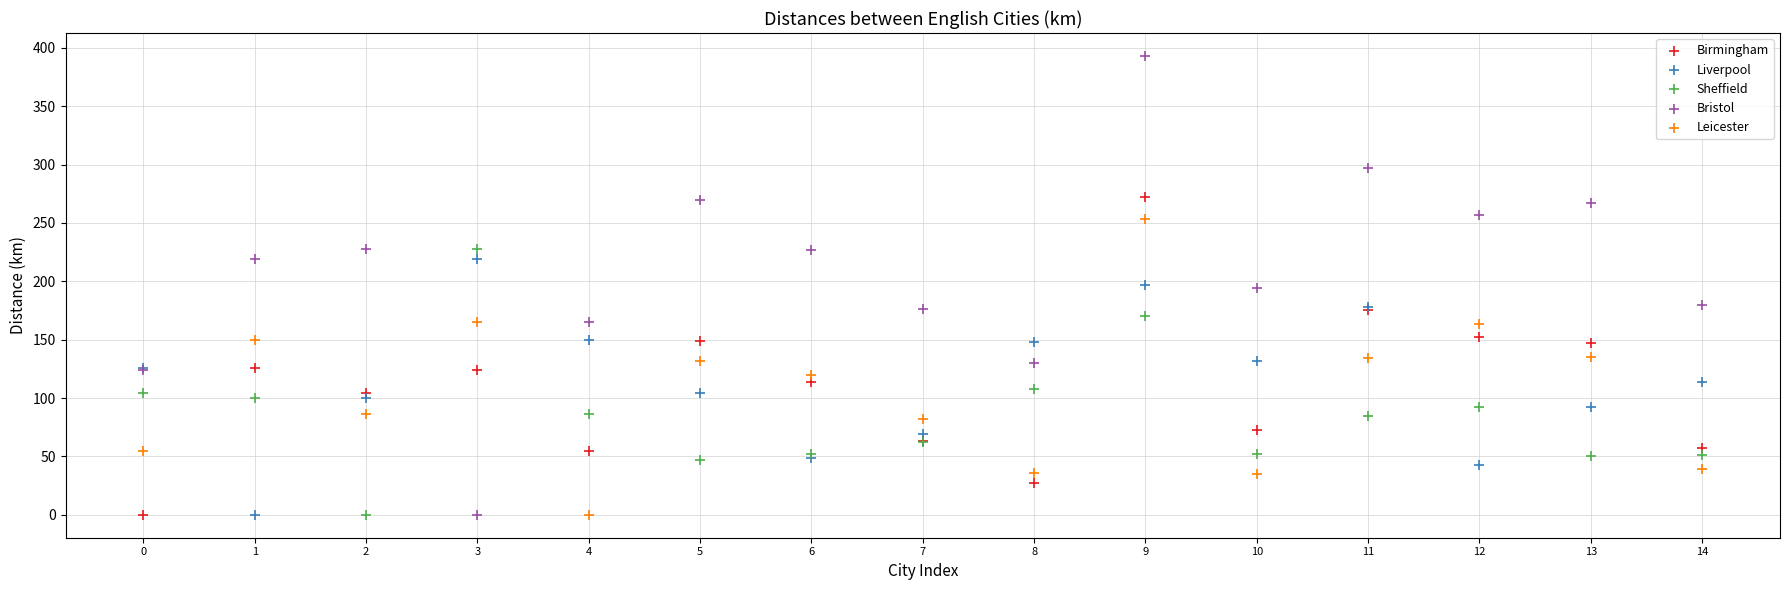

Which series has the largest Y range (max minus min)?

Bristol